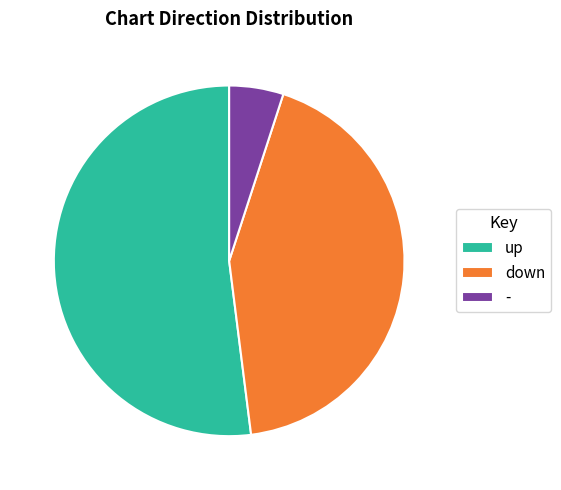

Which slice is the largest?

up